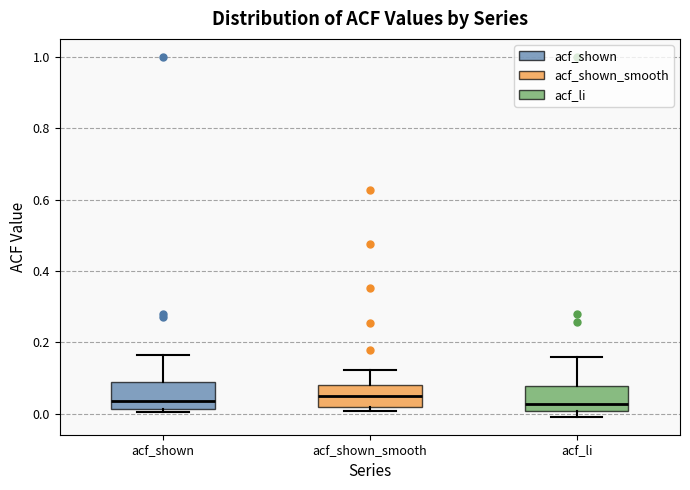

Where does the median line of the box for acf_shown sit on the y-axis? The values are not printed on the chart, so give them approximately, as read against the axis.

0.04